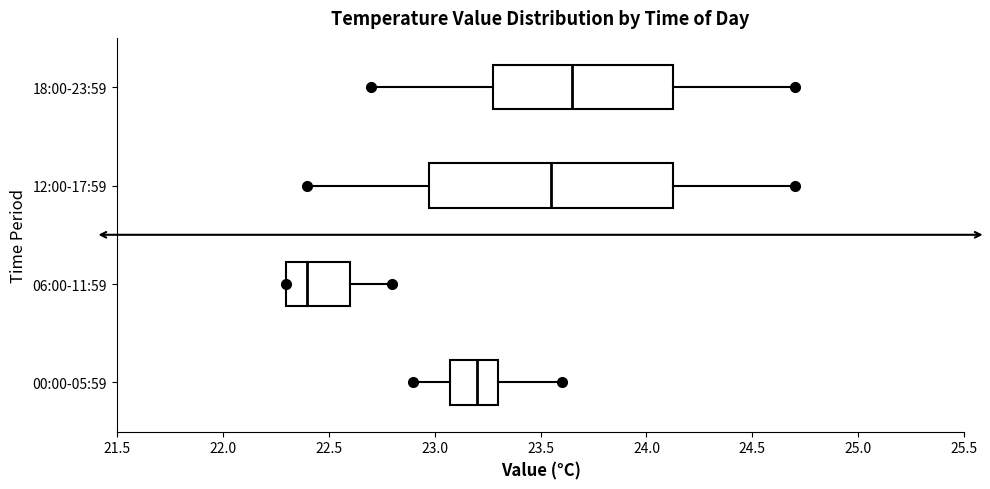

Reading bottom to top, read every box against the x-axis: the position of its median line, the range the box covers, and the ends of its whiskers. The values are not printed on the chart, so give them approximately, as read against the axis.

00:00-05:59: median 23.20, box 23.10 to 23.30, whiskers 22.90 to 23.60
06:00-11:59: median 22.40, box 22.30 to 22.60, whiskers 22.30 to 22.80
12:00-17:59: median 23.55, box 23.00 to 24.15, whiskers 22.40 to 24.70
18:00-23:59: median 23.65, box 23.30 to 24.15, whiskers 22.70 to 24.70